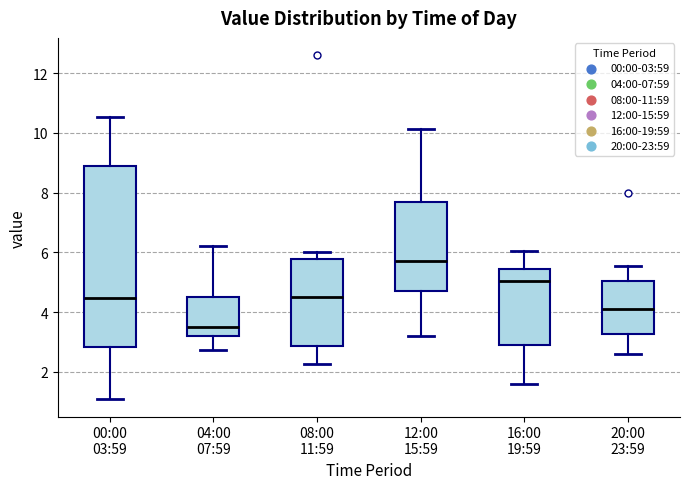

Which box has the highest median line?

12:00 15:59